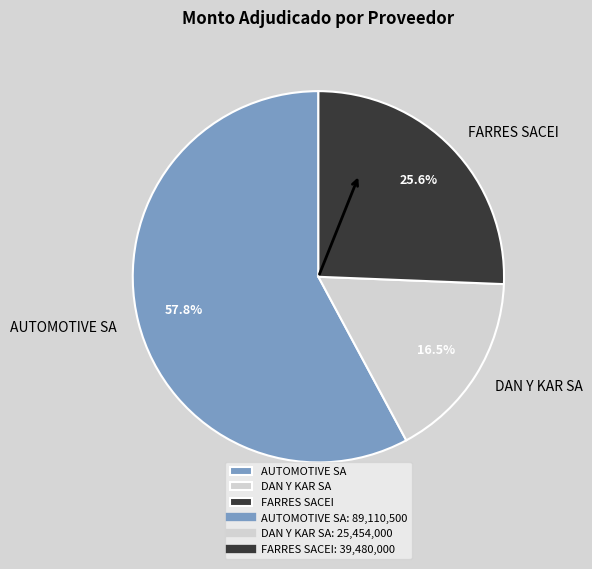

The DAN Y KAR SA slice represents 2% of the pie. True or false?

False